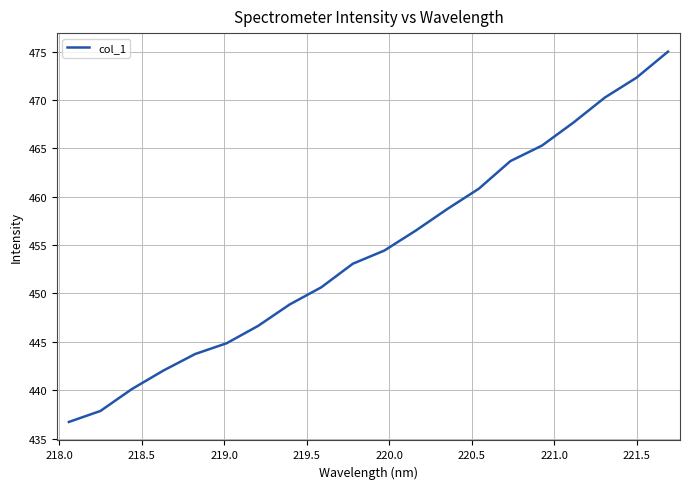

What is the minimum value shown in the chart?

436.7